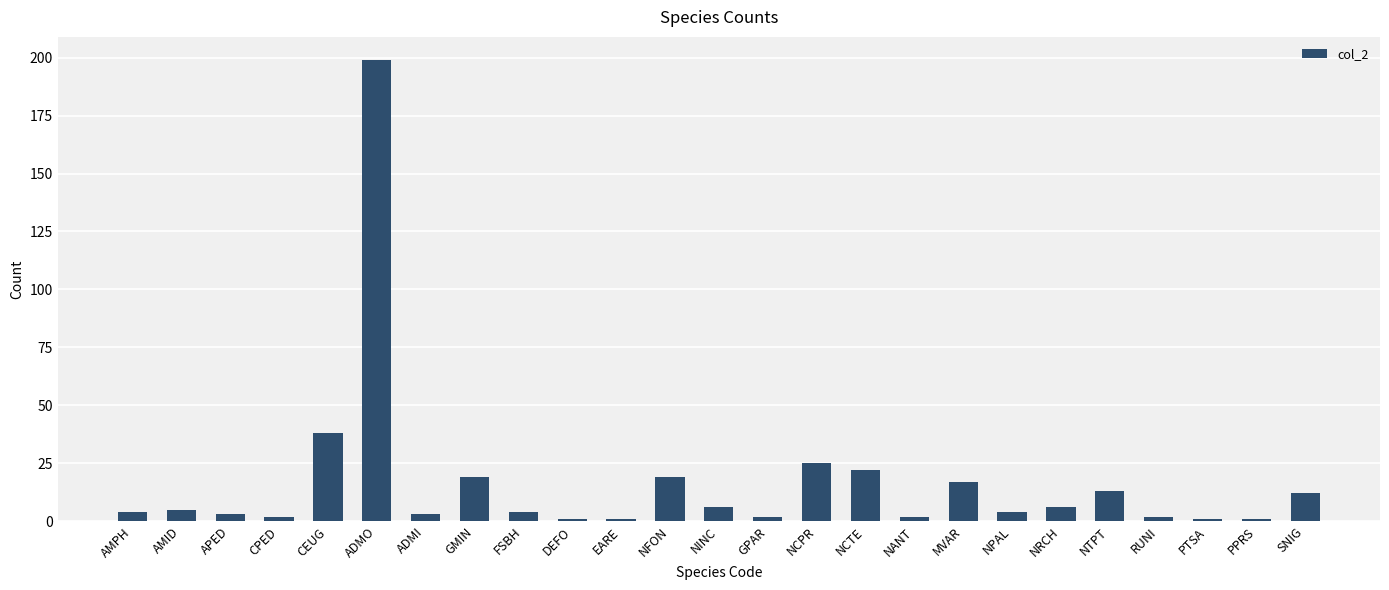

What is the greatest value displayed?

199